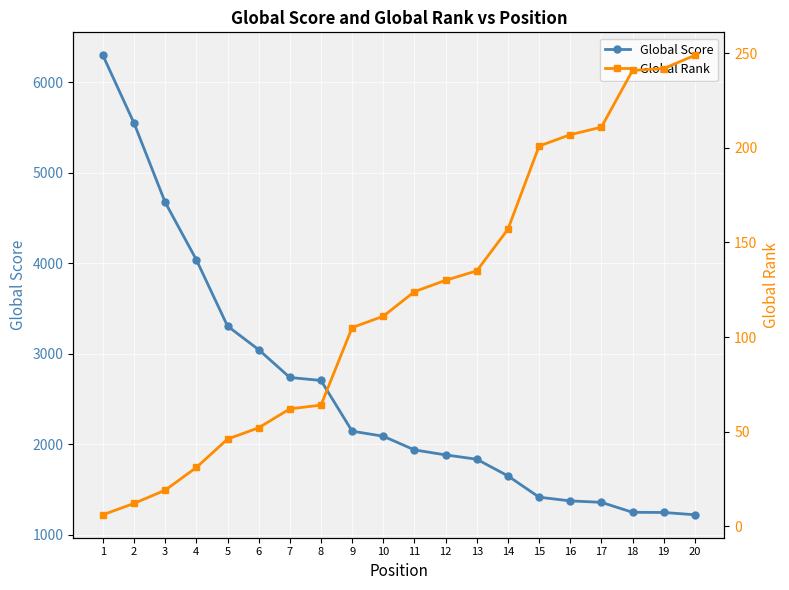

At how many categories does at least one series exceed 2052?

10